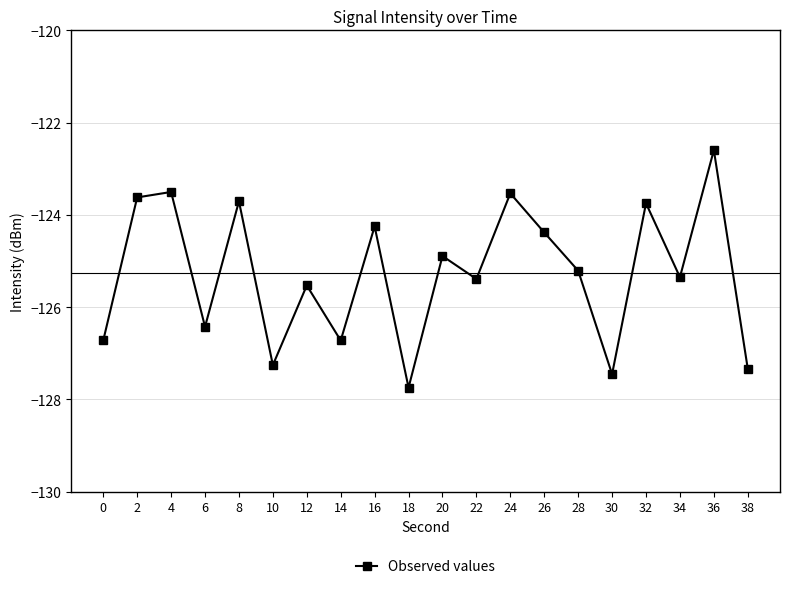

At which category does the data reach its first local peak?

4